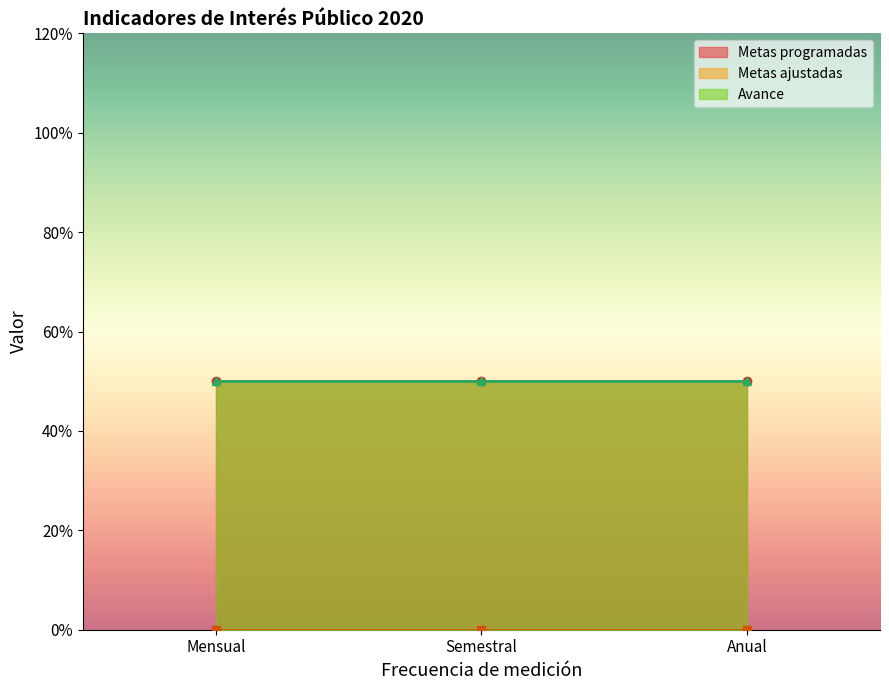

The value of Avance at Anual is 0.5. True or false?

True